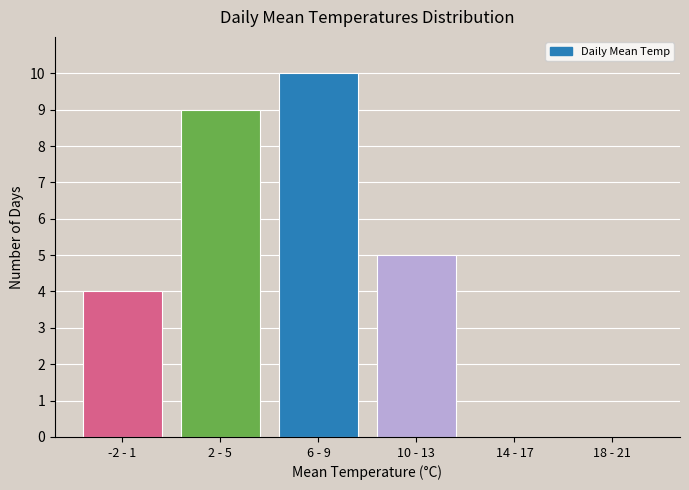

Reading left to right, list all the values displayed in this chart.

-2 - 1=4	2 - 5=9	6 - 9=10	10 - 13=5	14 - 17=0	18 - 21=0